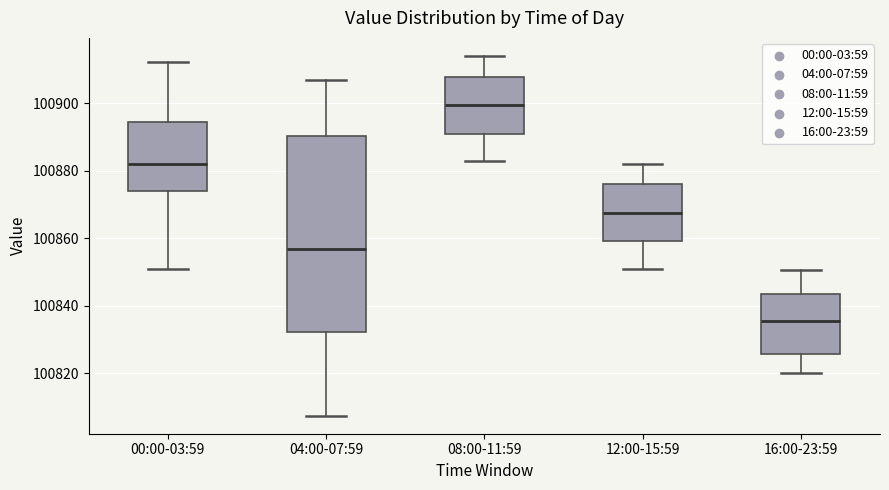

Reading left to right, read every box against the y-axis: the position of its median line, the range the box covers, and the ends of its whiskers. The values are not printed on the chart, so give them approximately, as read against the axis.

00:00-03:59: median 100882, box 100874 to 100894, whiskers 100852 to 100912
04:00-07:59: median 100856, box 100832 to 100890, whiskers 100808 to 100908
08:00-11:59: median 100900, box 100890 to 100908, whiskers 100884 to 100914
12:00-15:59: median 100868, box 100860 to 100876, whiskers 100852 to 100882
16:00-23:59: median 100836, box 100826 to 100844, whiskers 100820 to 100850